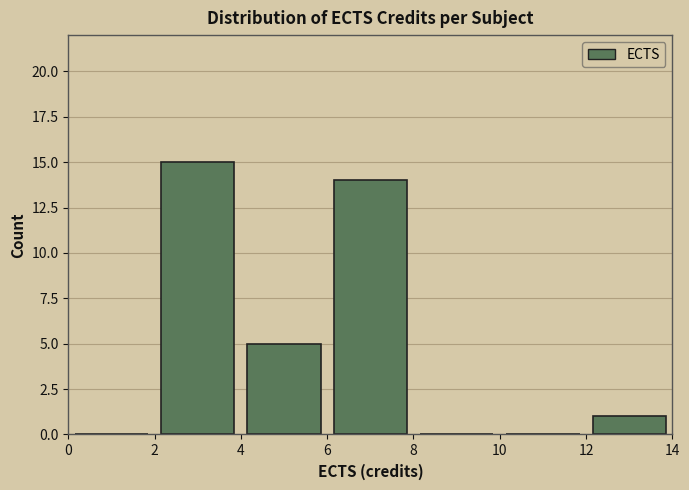

What is the height of the bar covering 6 to 8 on the x-axis? The values are not printed on the chart, so give them approximately, as read against the axis.

14